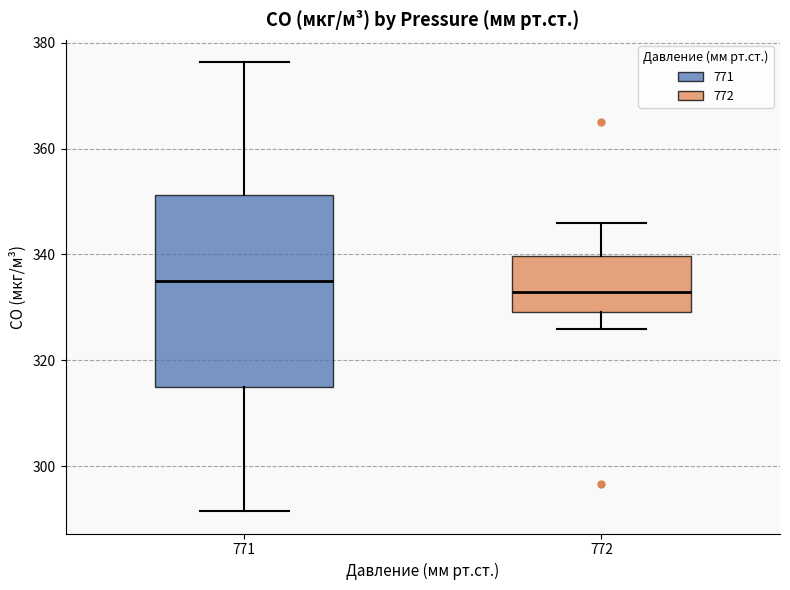

Which box's median line is the lowest?

772